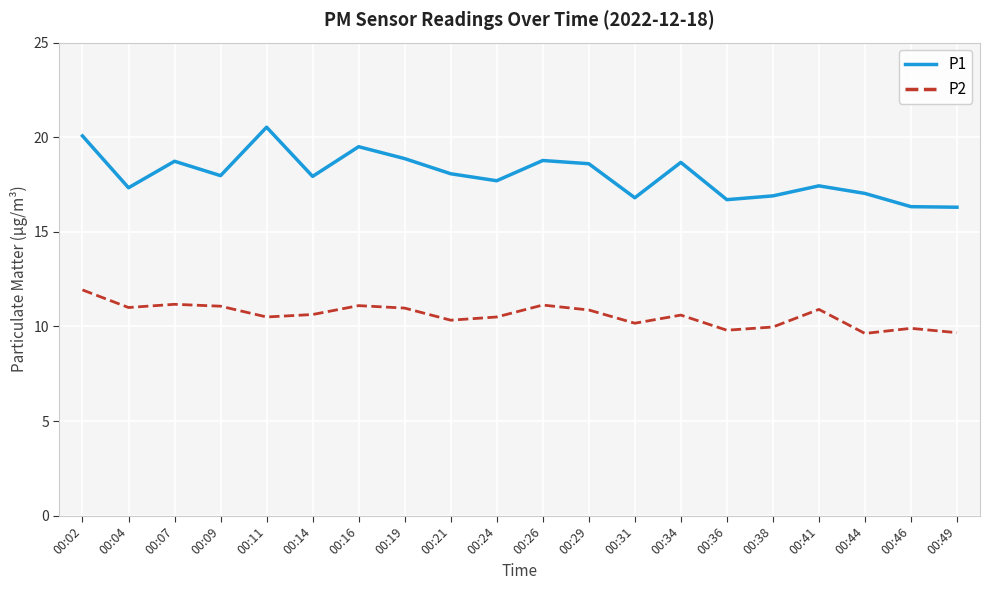

What is the lowest value of the P2 series?

9.6